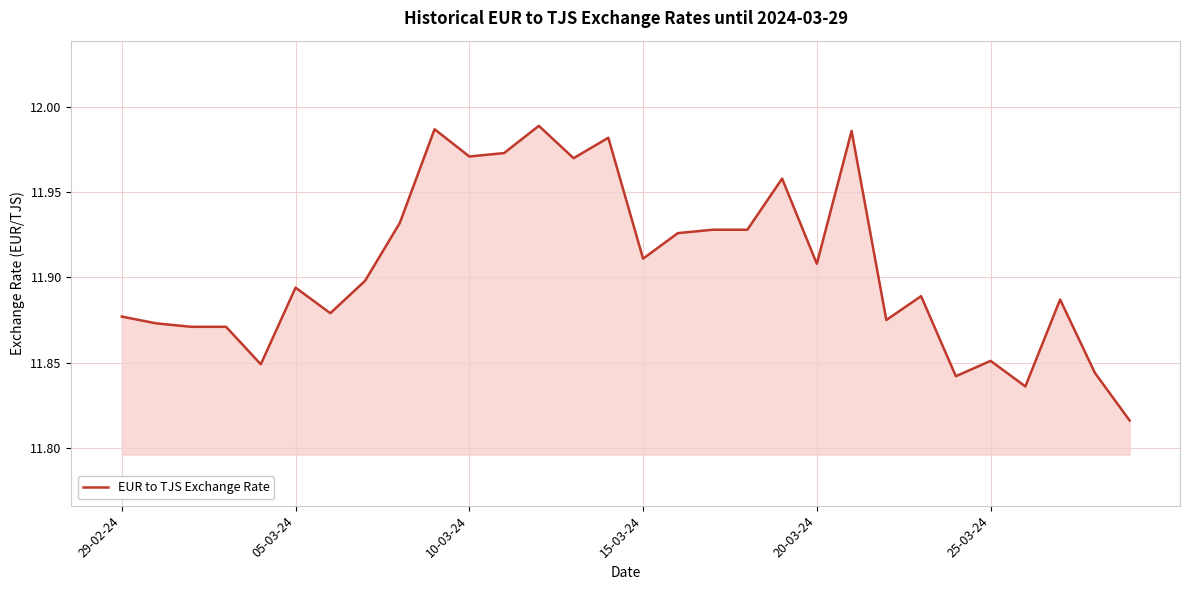

How many lines are shown in the chart?

1